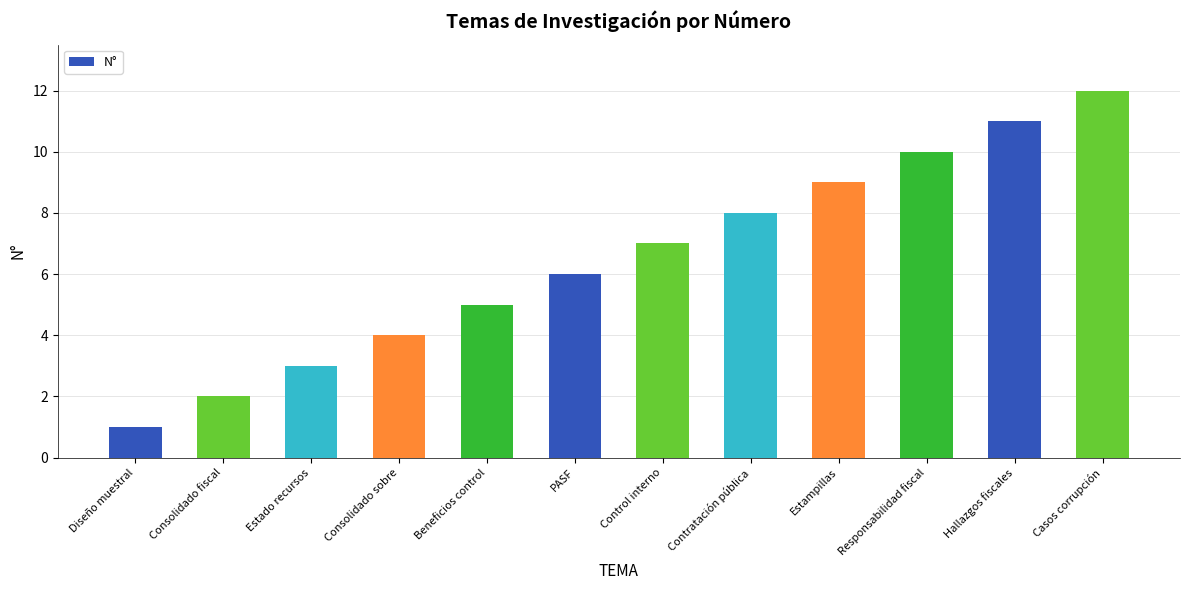

List the labels in order of value, smallest first.

Diseño muestral, Consolidado fiscal, Estado recursos, Consolidado sobre, Beneficios control, PASF, Control interno, Contratación pública, Estampillas, Responsabilidad fiscal, Hallazgos fiscales, Casos corrupción